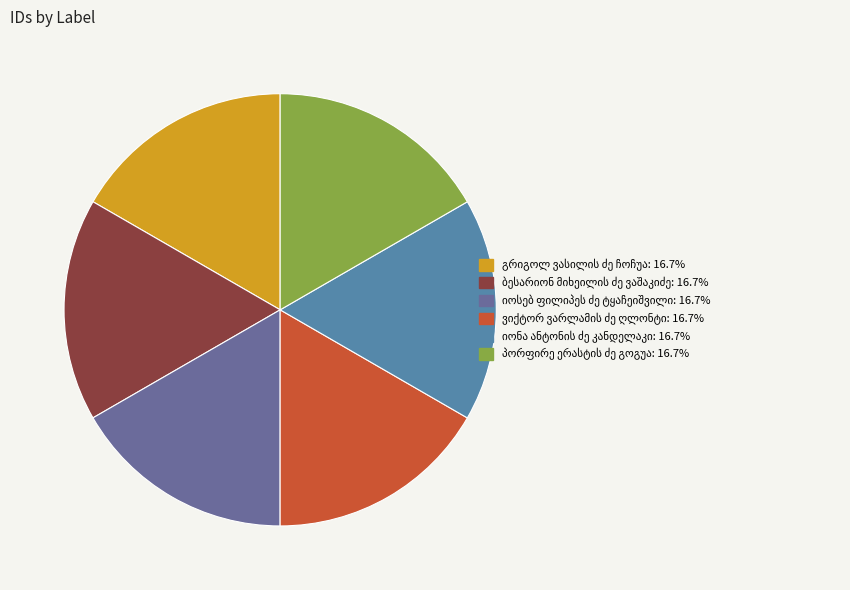

The ბესარიონ მიხეილის ძე ვაშაკიძე slice represents 7% of the pie. True or false?

False